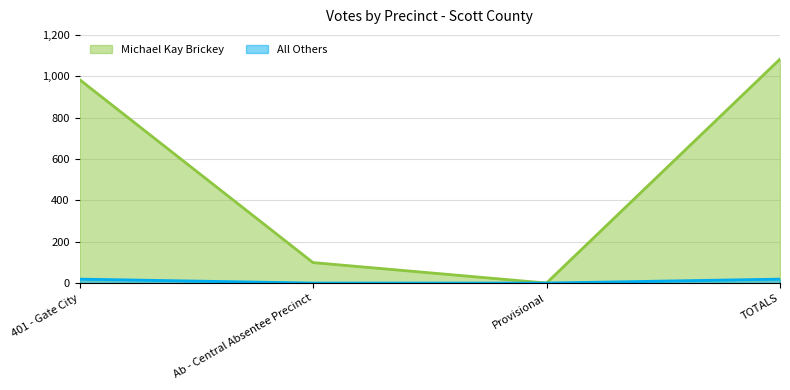

What is the difference between the maximum and minimum values in the All Others series?

19